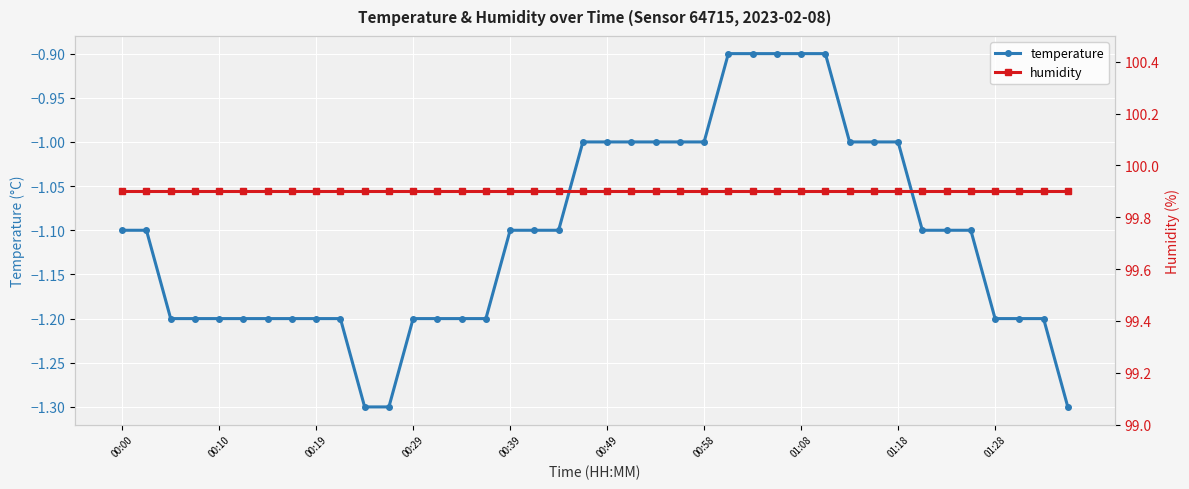

What is the maximum value shown in the chart?

99.9